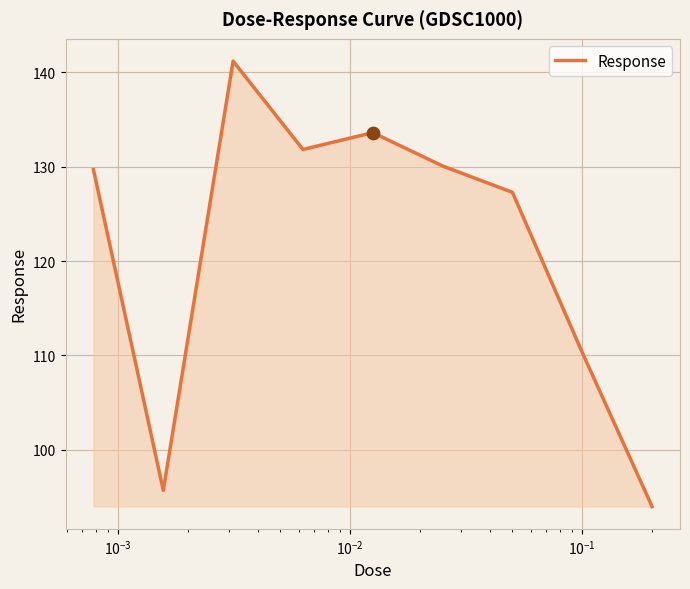

What is the maximum value shown in the chart?

141.2